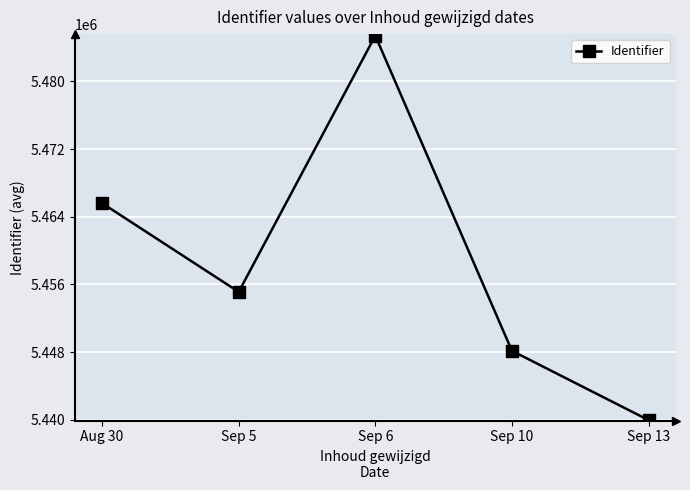

Approximately how many times larger is the value at Aug 30 compared to Sep 5?

1.0